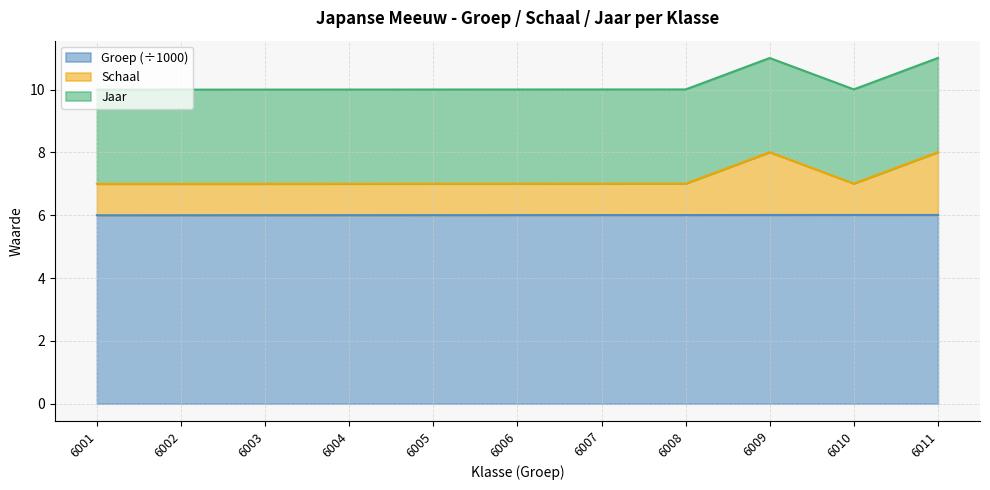

True or false: Schaal has a value of 7.0 at 6006.

True